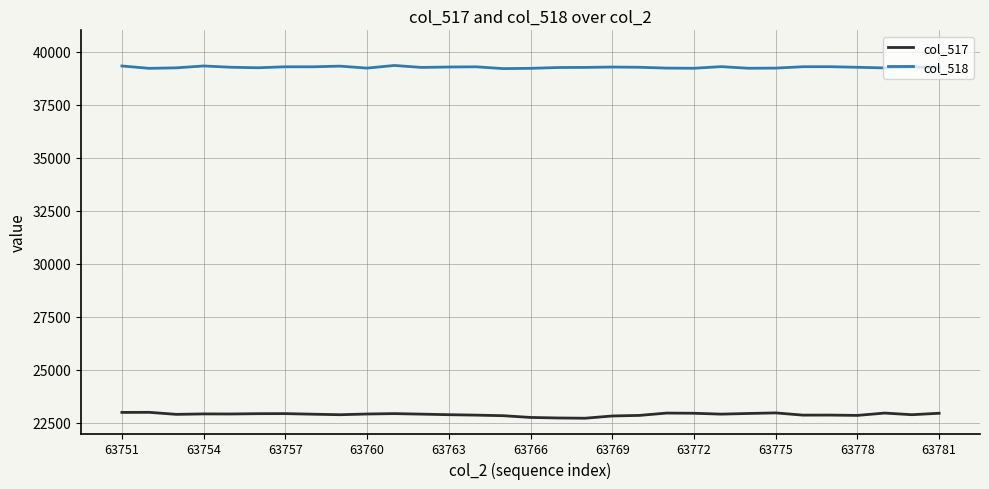

What is the maximum value shown in the chart?

39344